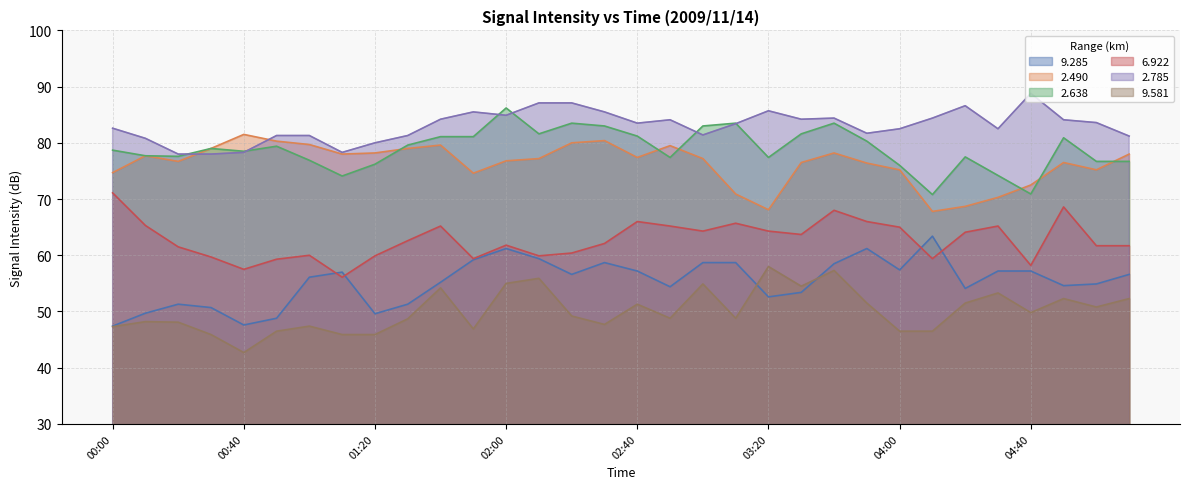

The value of 9.285 at 04:00 is 57.4. True or false?

True